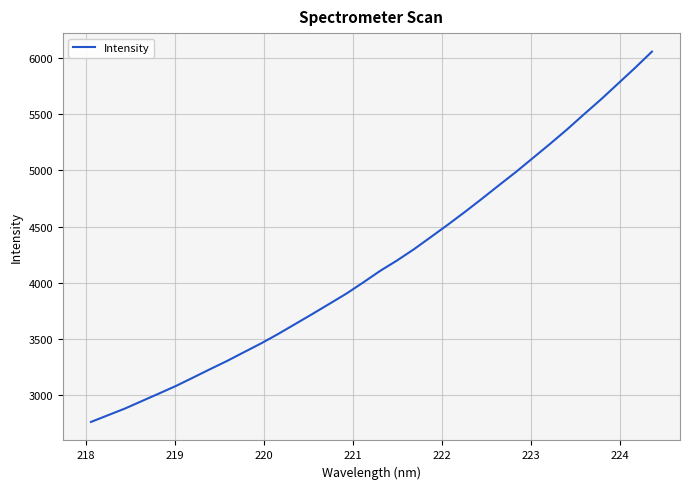

What is the smallest value displayed?

2764.7